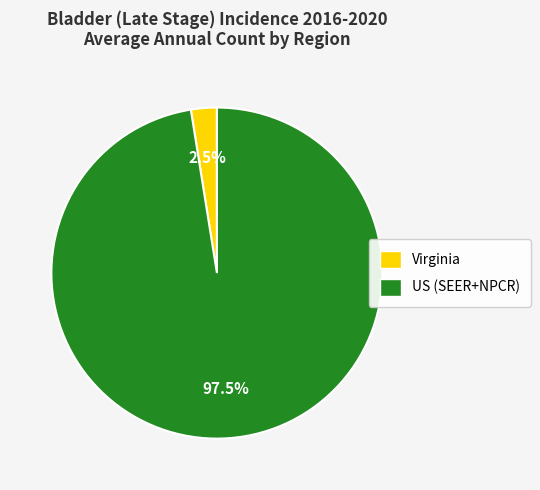

Rank the categories by value from lowest to highest.

Virginia, US (SEER+NPCR)